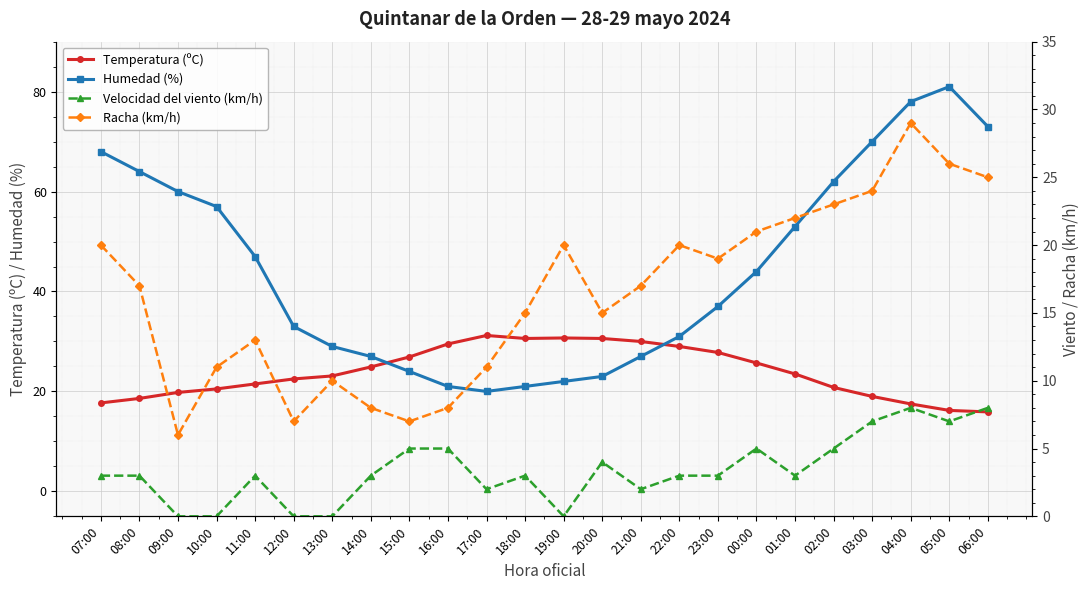

Which series has the largest range (max minus min)?

Humedad (%)